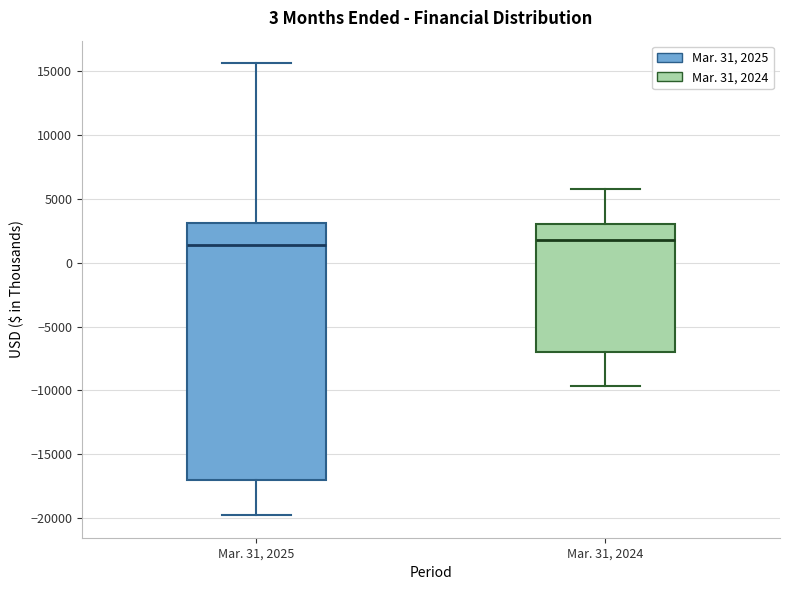

Where is the lower edge of the box for Mar. 31, 2024 on the y-axis? The values are not printed on the chart, so give them approximately, as read against the axis.

-7000